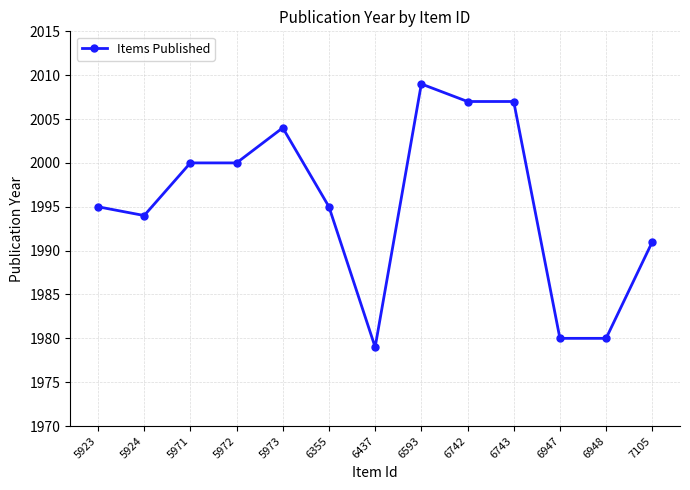

What is the ratio of the value at 5972 to the value at 5923?

1.0